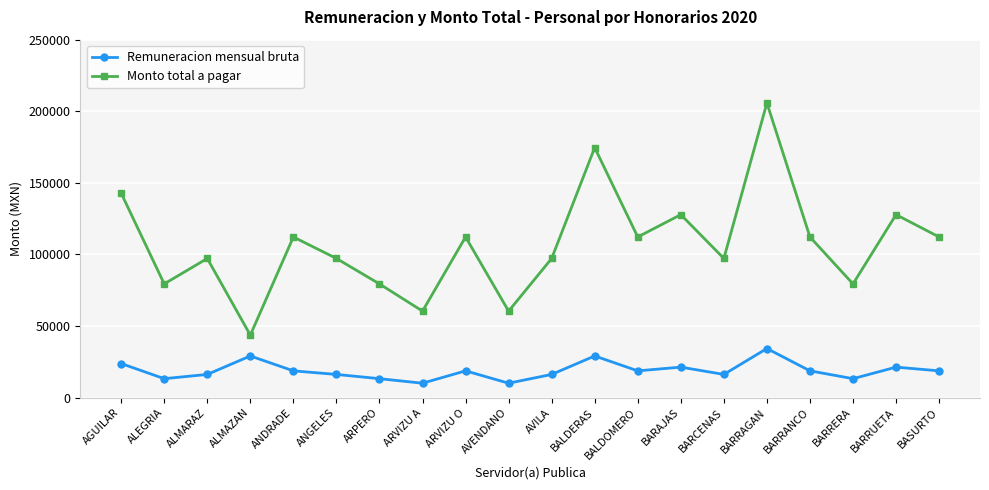

What is the minimum value shown in the chart?

10069